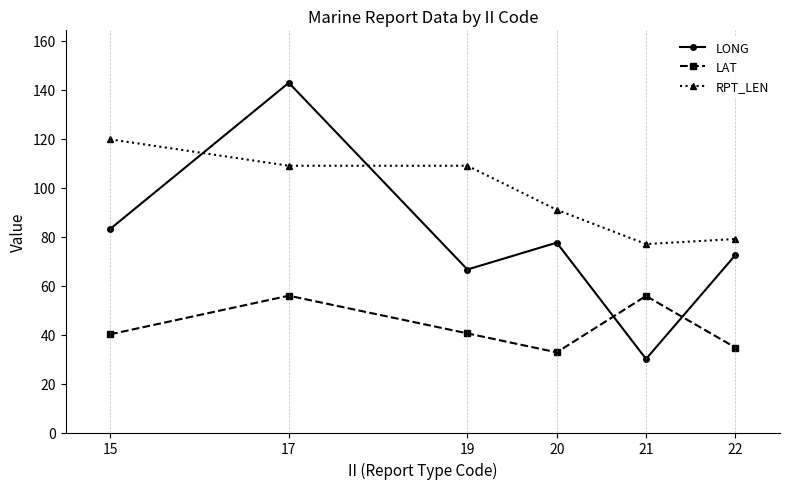

True or false: LAT and RPT_LEN cross at least once.

False